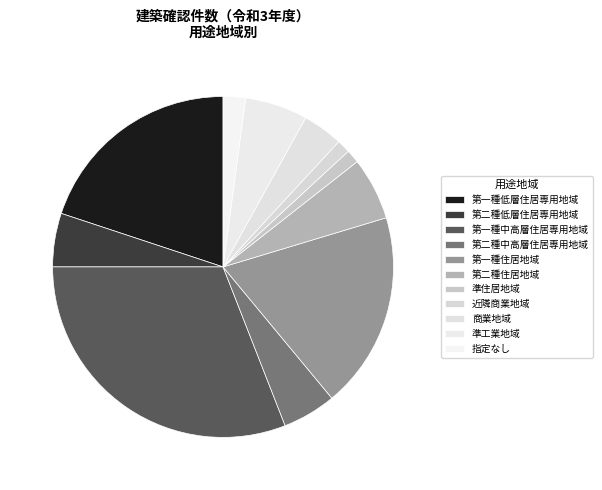

How many segments does this pie chart have?

11